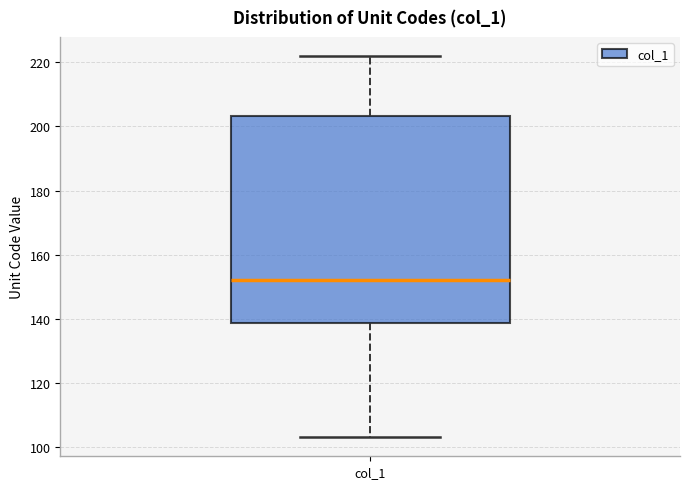

Read this box plot against the y-axis: the position of the median line, the range covered by the box, and the ends of both whiskers. The values are not printed on the chart, so give them approximately, as read against the axis.

median 152, box 138 to 204, whiskers 104 to 222